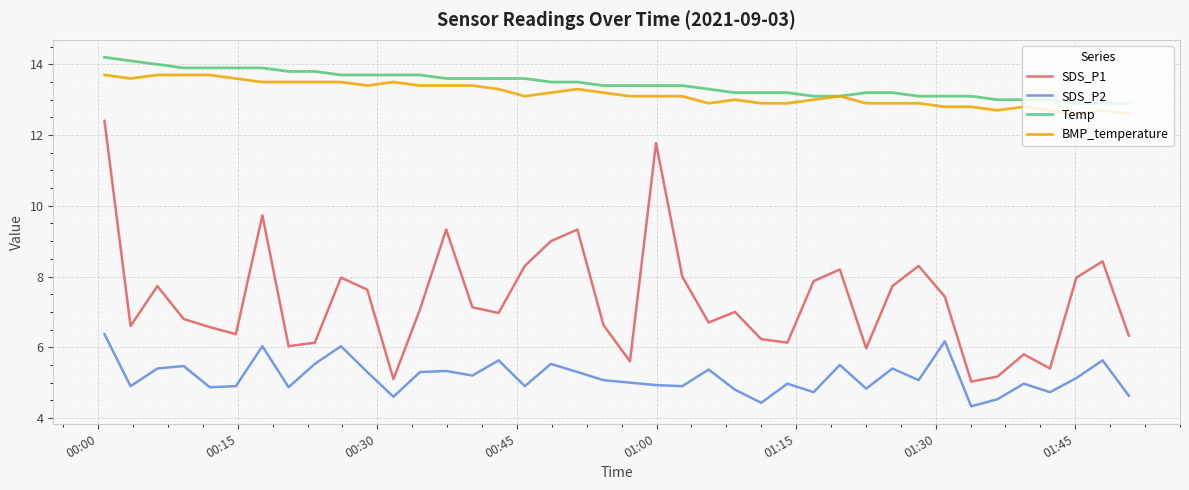

List the series in order of their peak value, lowest first.

SDS_P2, SDS_P1, BMP_temperature, Temp